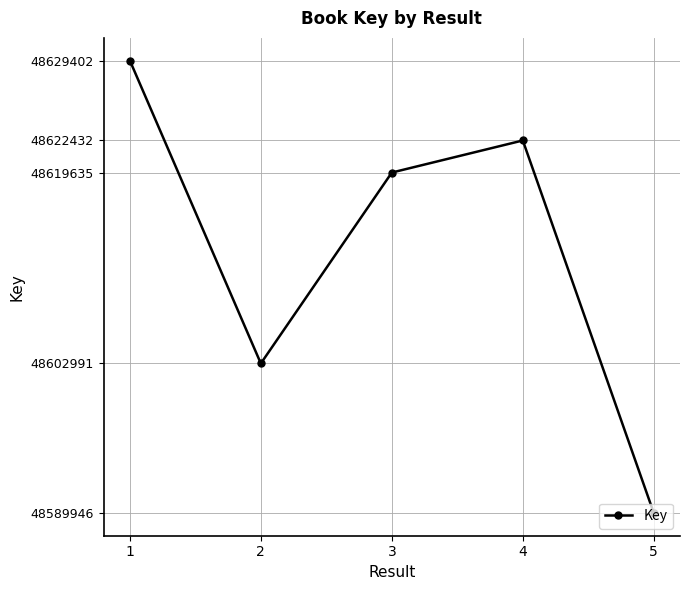

What is the minimum value shown in the chart?

48589946